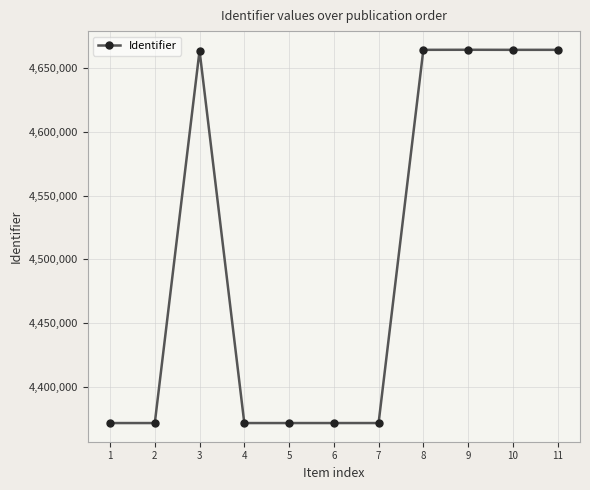

What is the difference between the second highest and second lowest values?

292153